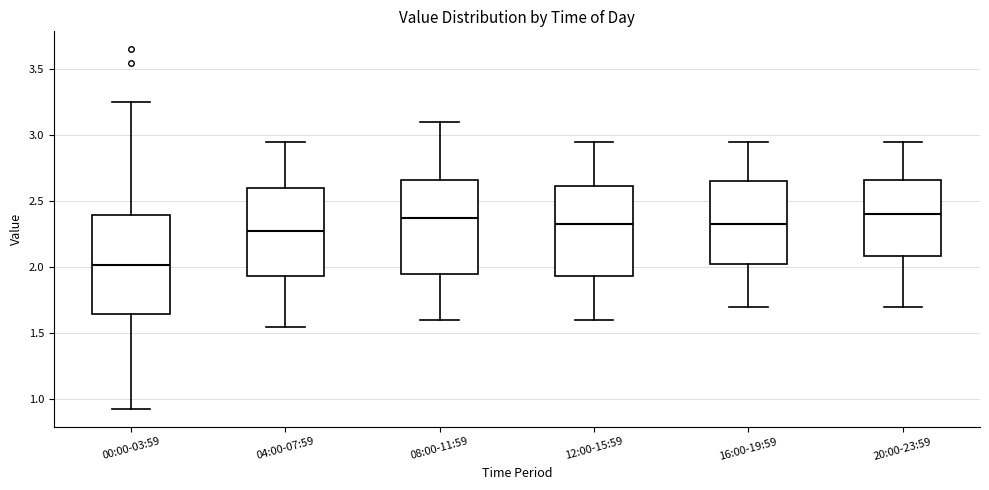

Reading left to right, read every box against the y-axis: the position of its median line, the range the box covers, and the ends of its whiskers. The values are not printed on the chart, so give them approximately, as read against the axis.

00:00-03:59: median 2.00, box 1.65 to 2.40, whiskers 0.95 to 3.25
04:00-07:59: median 2.30, box 1.95 to 2.60, whiskers 1.55 to 2.95
08:00-11:59: median 2.40, box 1.95 to 2.65, whiskers 1.60 to 3.10
12:00-15:59: median 2.35, box 1.95 to 2.60, whiskers 1.60 to 2.95
16:00-19:59: median 2.35, box 2.05 to 2.65, whiskers 1.70 to 2.95
20:00-23:59: median 2.40, box 2.10 to 2.65, whiskers 1.70 to 2.95